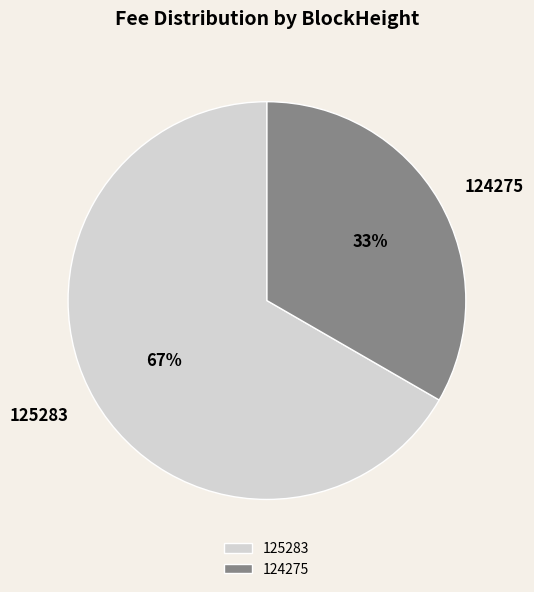

Between 125283 and 124275, which is larger?

125283